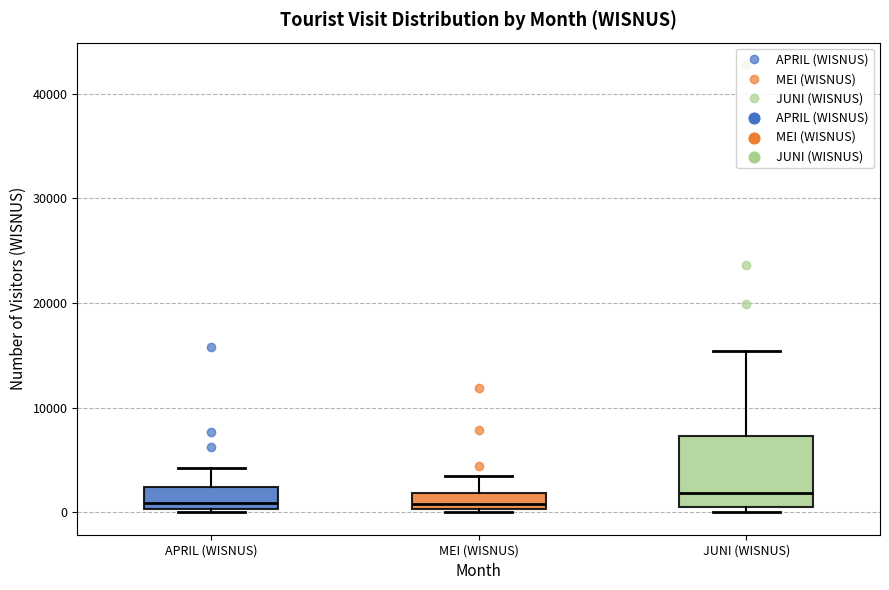

Comparing the boxes themselves (not the whiskers), which one is the tallest?

JUNI (WISNUS)